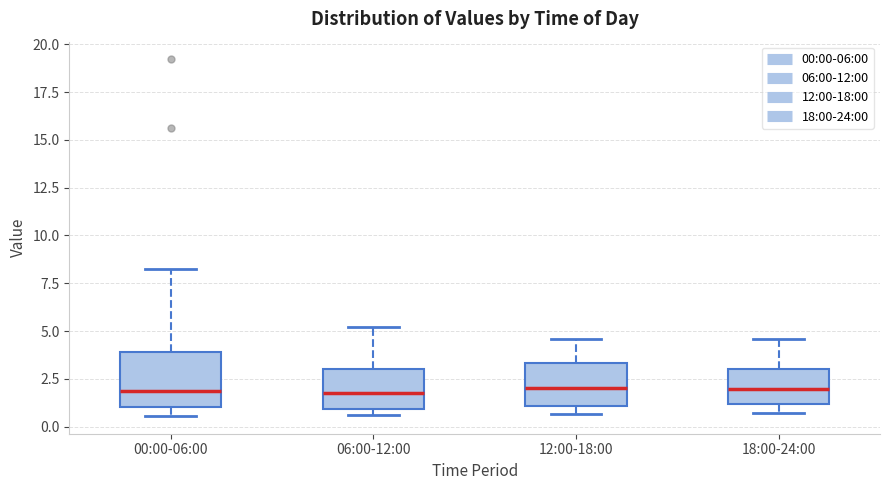

Reading left to right, read every box against the y-axis: the position of its median line, the range the box covers, and the ends of its whiskers. The values are not printed on the chart, so give them approximately, as read against the axis.

00:00-06:00: median 2.0, box 1.0 to 4.0, whiskers 0.5 to 8.5
06:00-12:00: median 2.0, box 1.0 to 3.0, whiskers 0.5 to 5.0
12:00-18:00: median 2.0, box 1.0 to 3.5, whiskers 0.5 to 4.5
18:00-24:00: median 2.0, box 1.0 to 3.0, whiskers 0.5 to 4.5